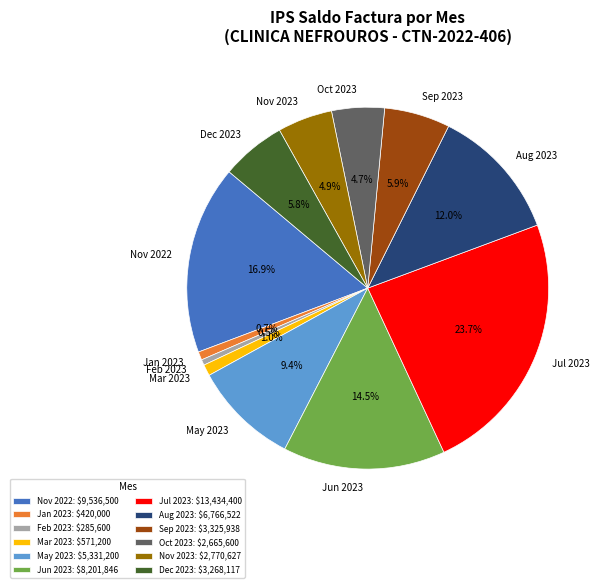

Is there a majority slice in this chart?

No